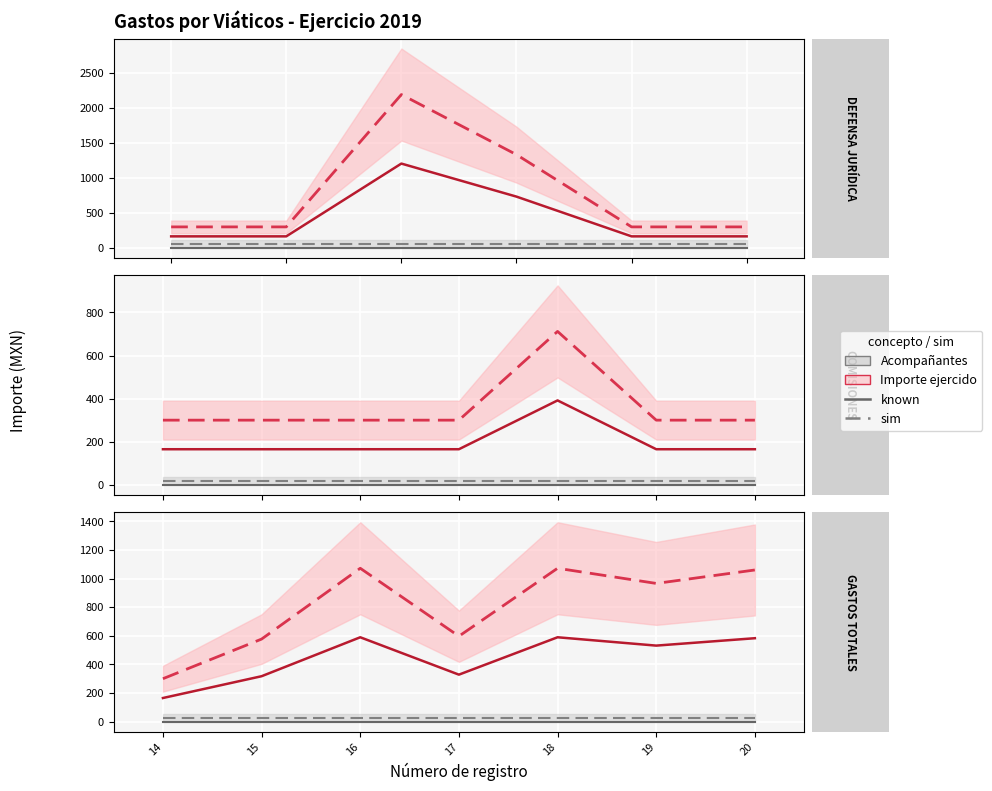

What is the difference between the highest and lowest values at 14?

300.0